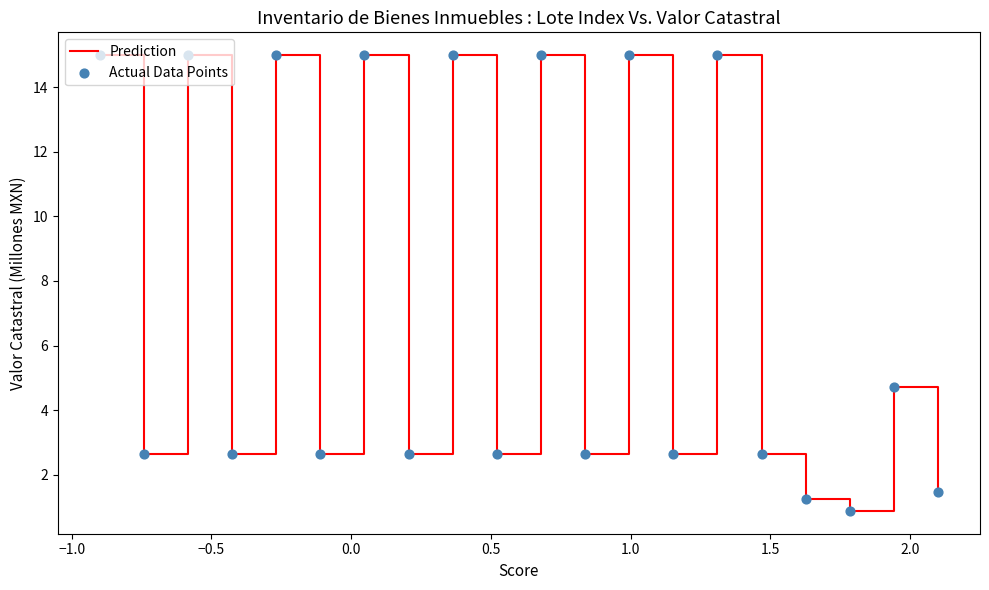

What is the difference between the maximum and minimum values?

14.1